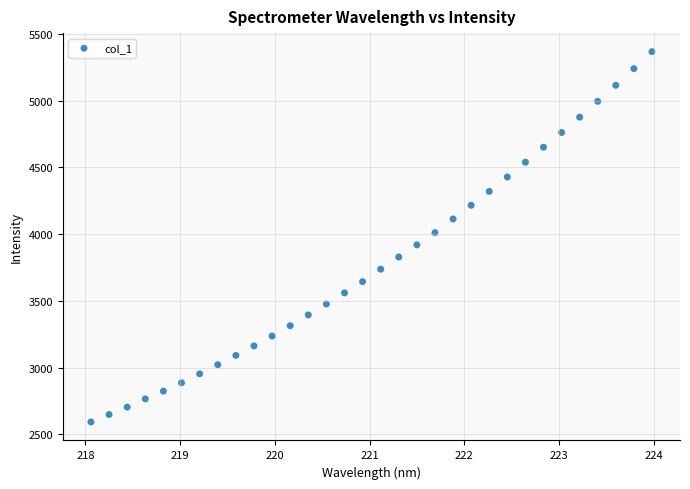

What is the range of Y values (max minus min)?

2775.3